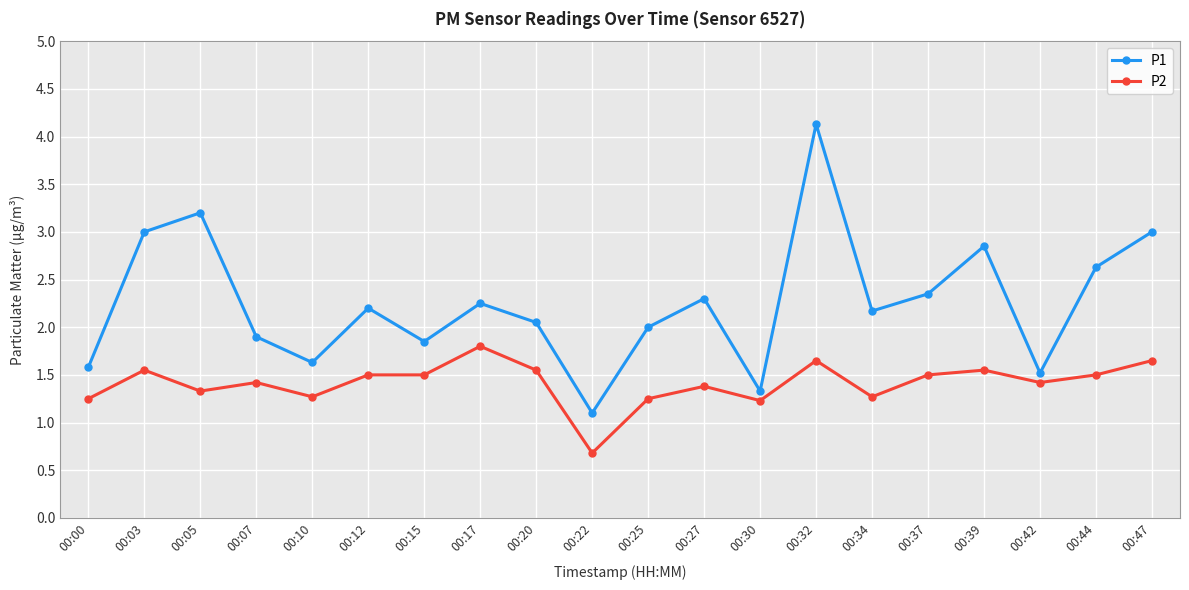

Read the P1 value at 00:12.

2.2